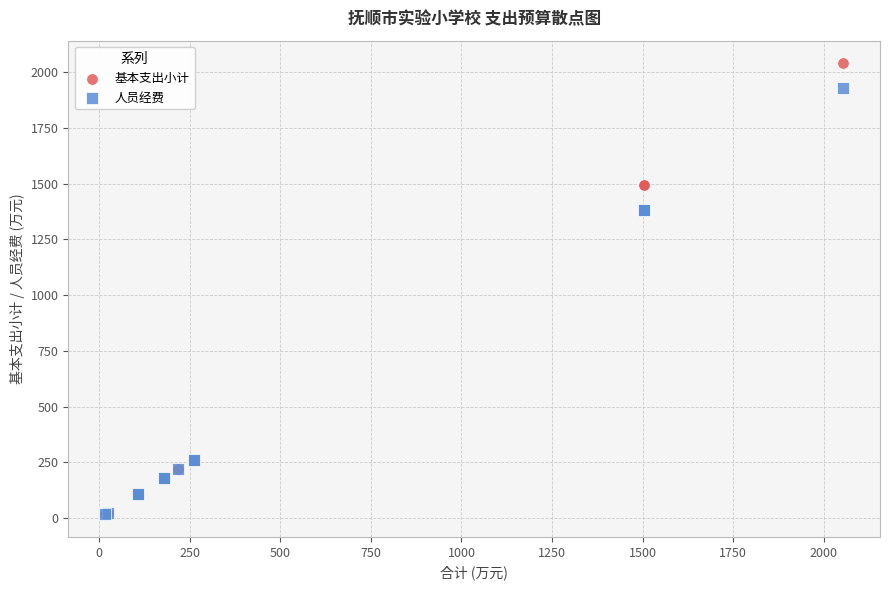

What are all the series names shown in the legend?

基本支出小计, 人员经费